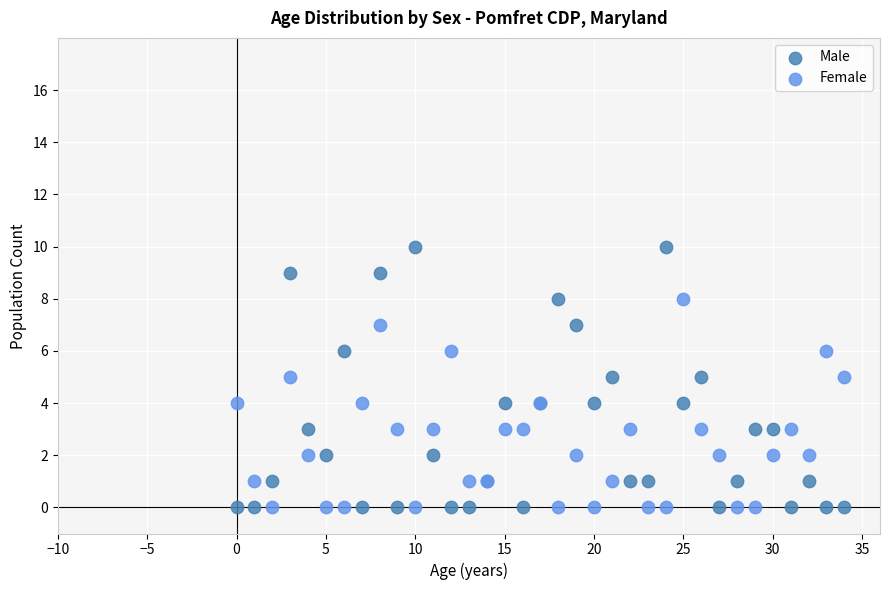

Which series contains the highest Y value?

Male